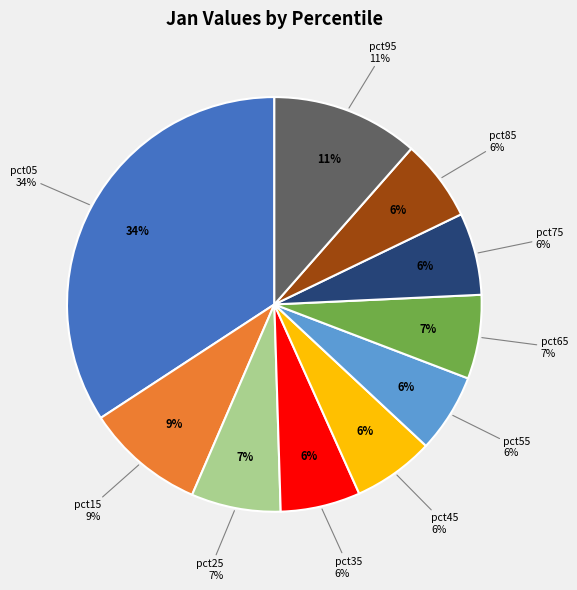

What portion of the pie excludes pct15?

90.7%